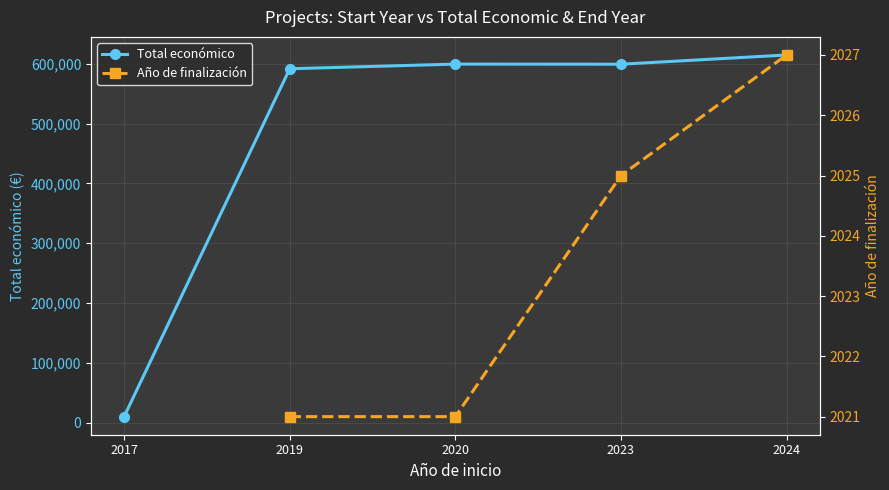

What is the value of the Año de finalización point at the 2nd from the left?

2021.0